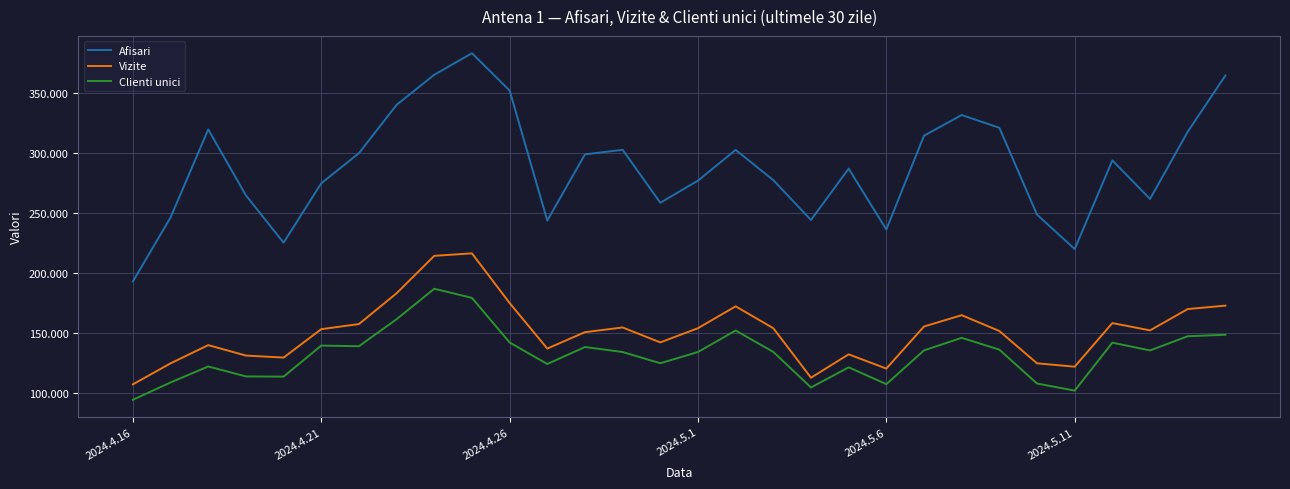

What are all the series names shown in the legend?

Afisari, Vizite, Clienti unici